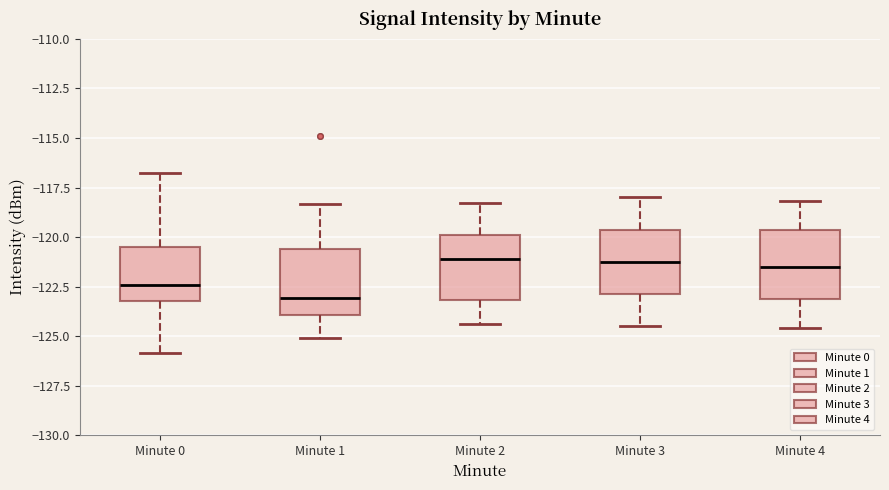

Where does the lower whisker of the box for Minute 2 end on the y-axis? The values are not printed on the chart, so give them approximately, as read against the axis.

-124.5